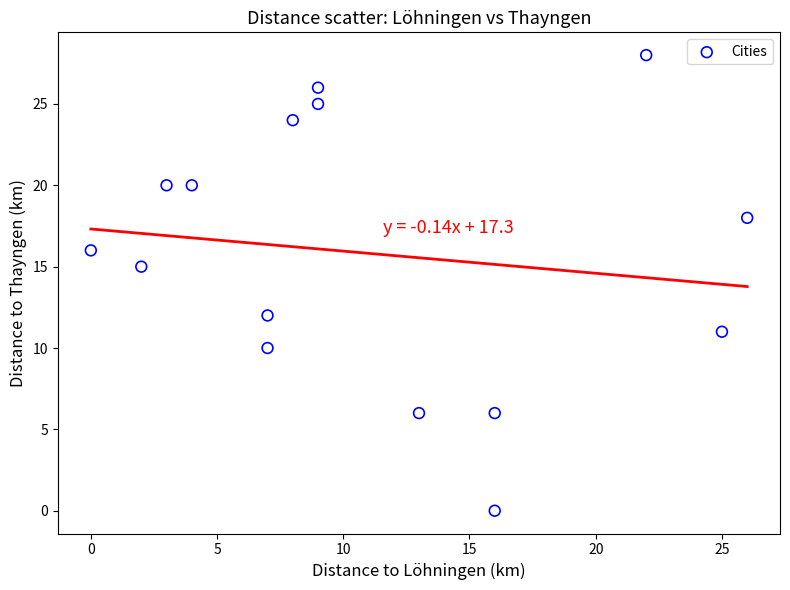

What is the range of X values (max minus min)?

26